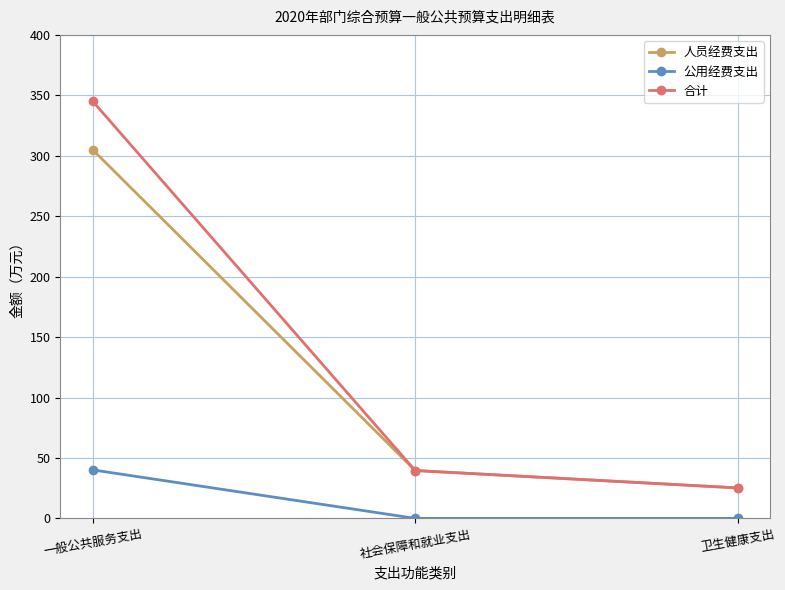

What is the difference between the maximum and minimum values in the 合计 series?

320.0